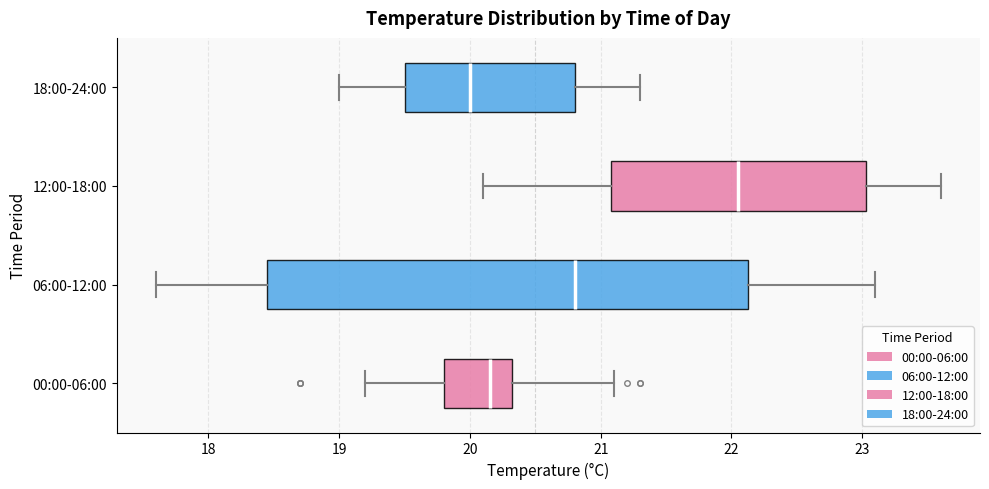

Reading bottom to top, read every box against the x-axis: the position of its median line, the range the box covers, and the ends of its whiskers. The values are not printed on the chart, so give them approximately, as read against the axis.

00:00-06:00: median 20.2, box 19.8 to 20.3, whiskers 19.2 to 21.1
06:00-12:00: median 20.8, box 18.5 to 22.1, whiskers 17.6 to 23.1
12:00-18:00: median 22.1, box 21.1 to 23.0, whiskers 20.1 to 23.6
18:00-24:00: median 20.0, box 19.5 to 20.8, whiskers 19.0 to 21.3